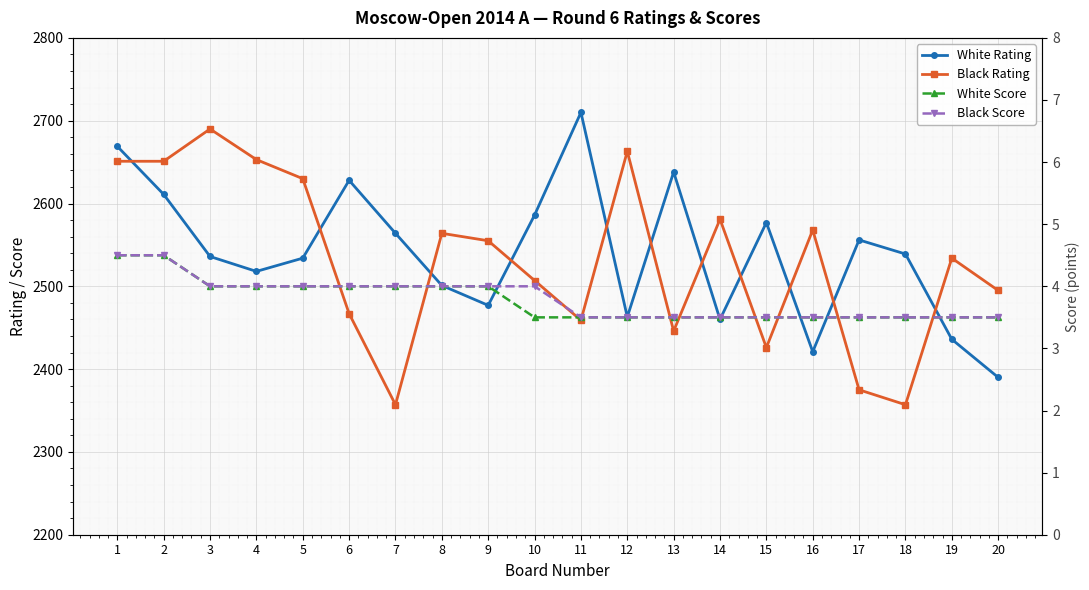

Which series has the largest total across all categories?

White Rating